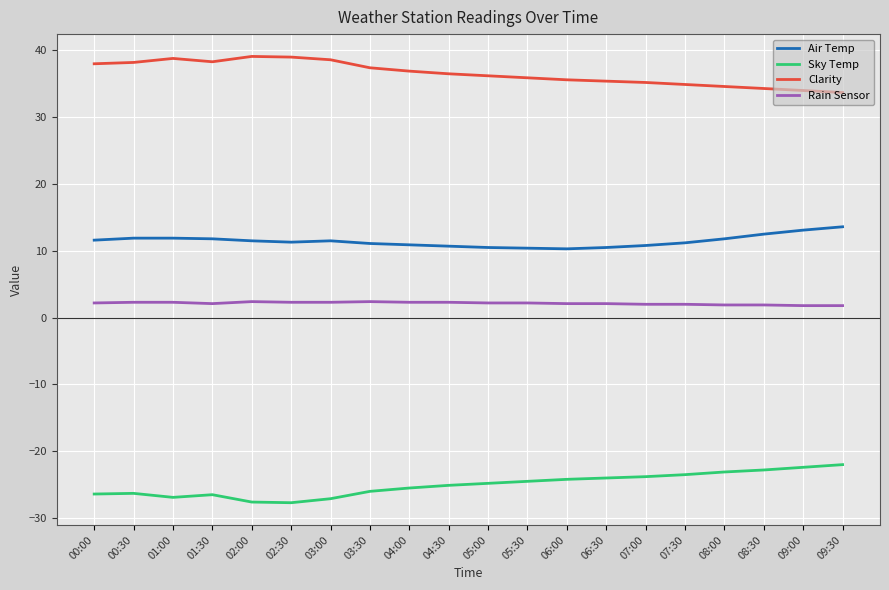

Is it true that Sky Temp equals -41.8 at 02:30?

False